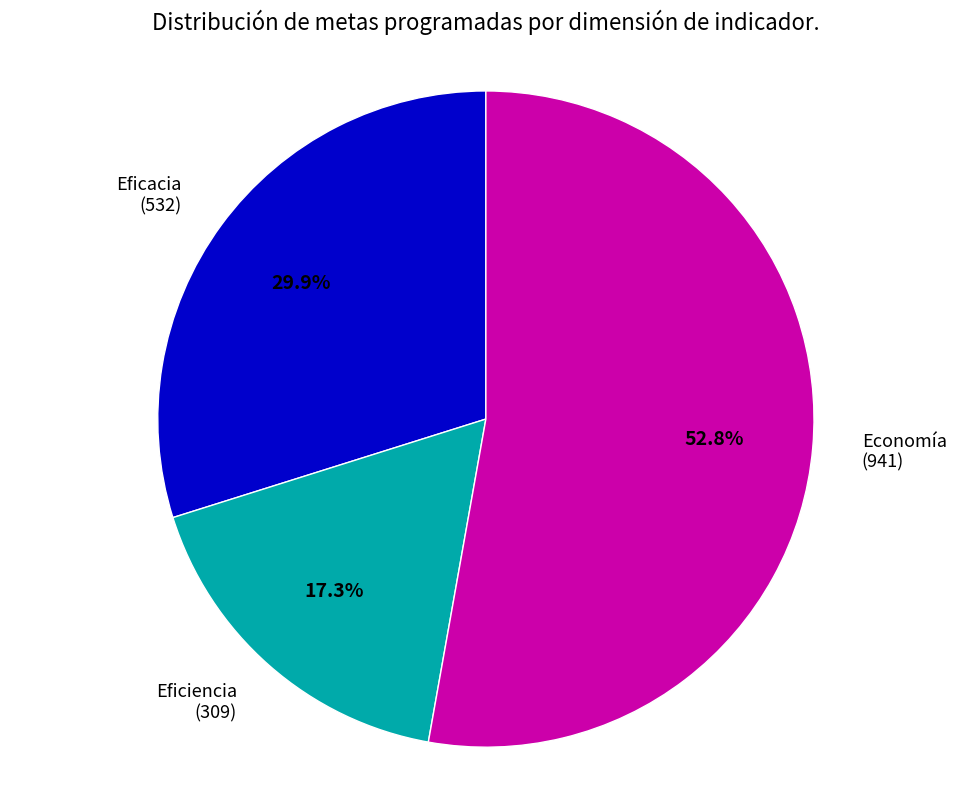

Rank the categories by value from highest to lowest.

Economía, Eficacia, Eficiencia